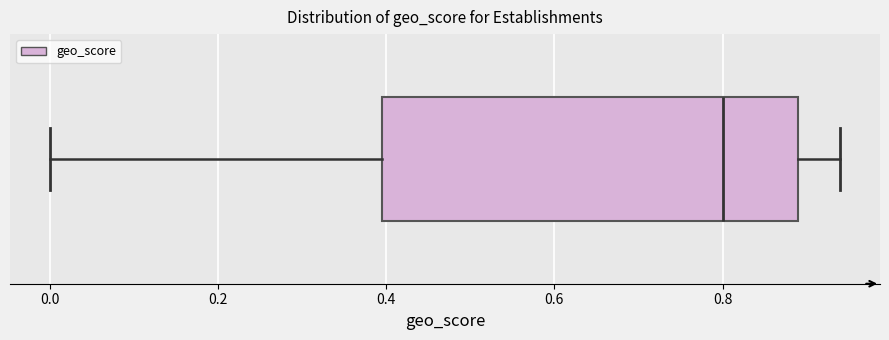

Read this box plot against the x-axis: the position of the median line, the range covered by the box, and the ends of both whiskers. The values are not printed on the chart, so give them approximately, as read against the axis.

median 0.80, box 0.40 to 0.90, whiskers 0.00 to 0.94